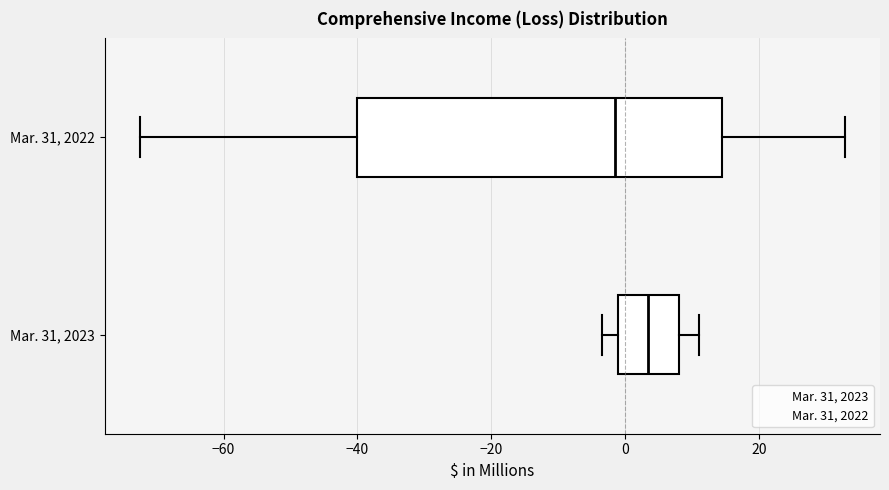

Reading bottom to top, transcribe this box plot: for each box, give where its median line is, the range the box spans, and where its two whiskers end, as read against the x-axis. The values are not printed on the chart, so give them approximately, as read against the axis.

Mar. 31, 2023: median 4, box -2 to 8, whiskers -4 to 12
Mar. 31, 2022: median -2, box -40 to 14, whiskers -72 to 32